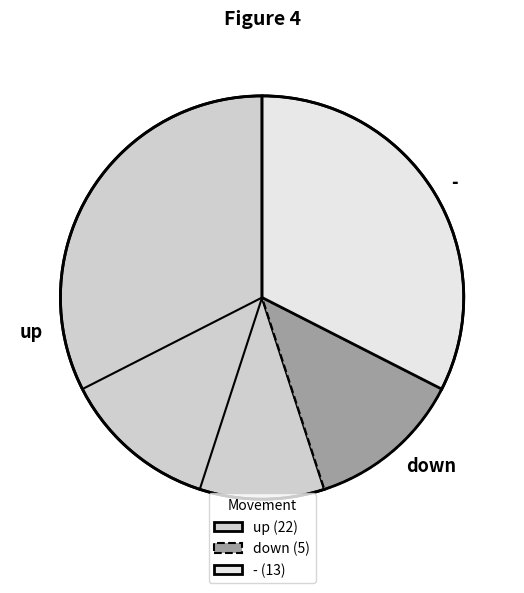

Which has a higher value, - or down?

-